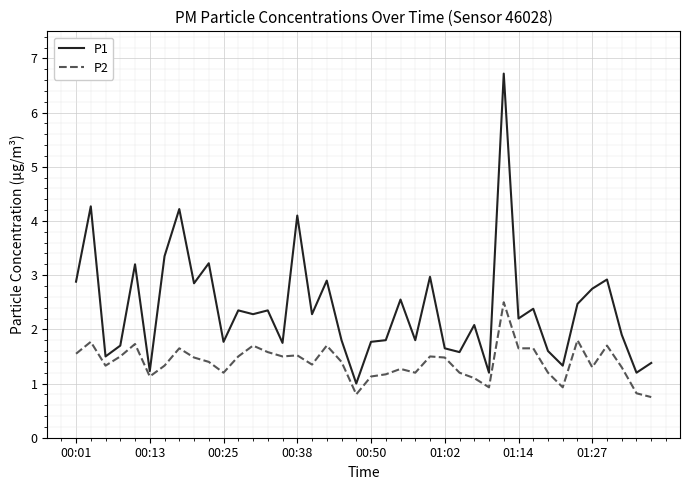

True or false: P1 has more than 0 interior local peaks.

True